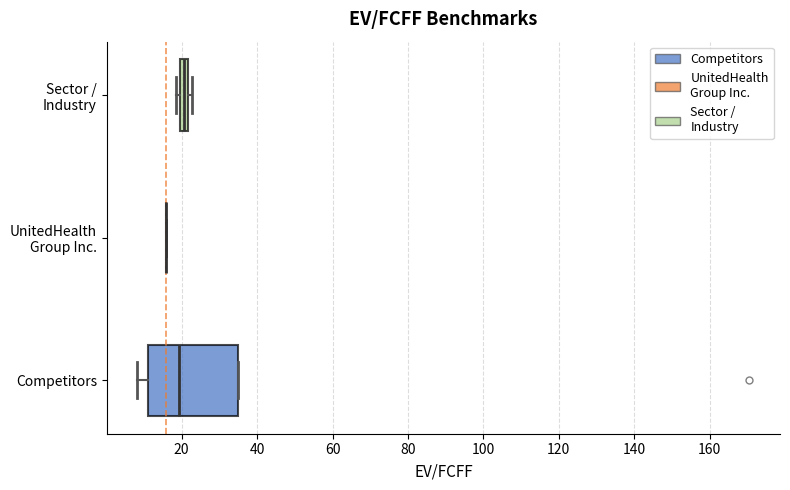

Comparing the boxes themselves (not the whiskers), which one is the widest?

Competitors